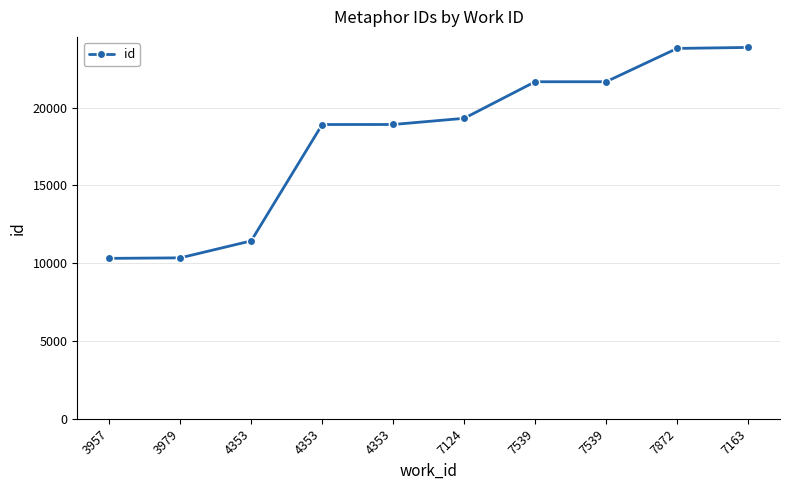

How many lines are shown in the chart?

1